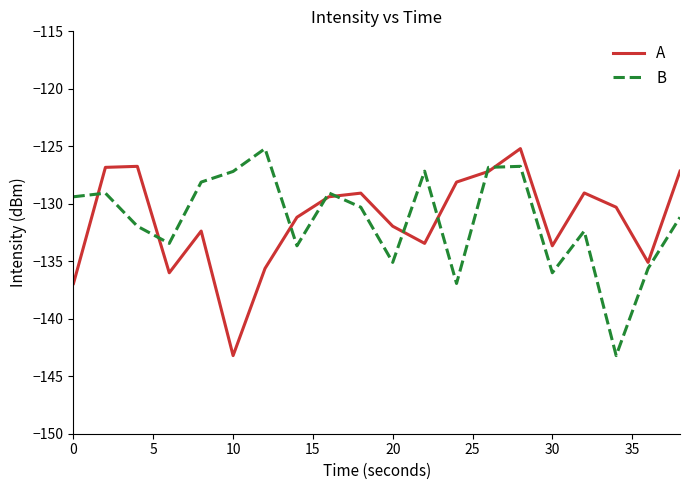

What is the smallest value displayed?

-143.2